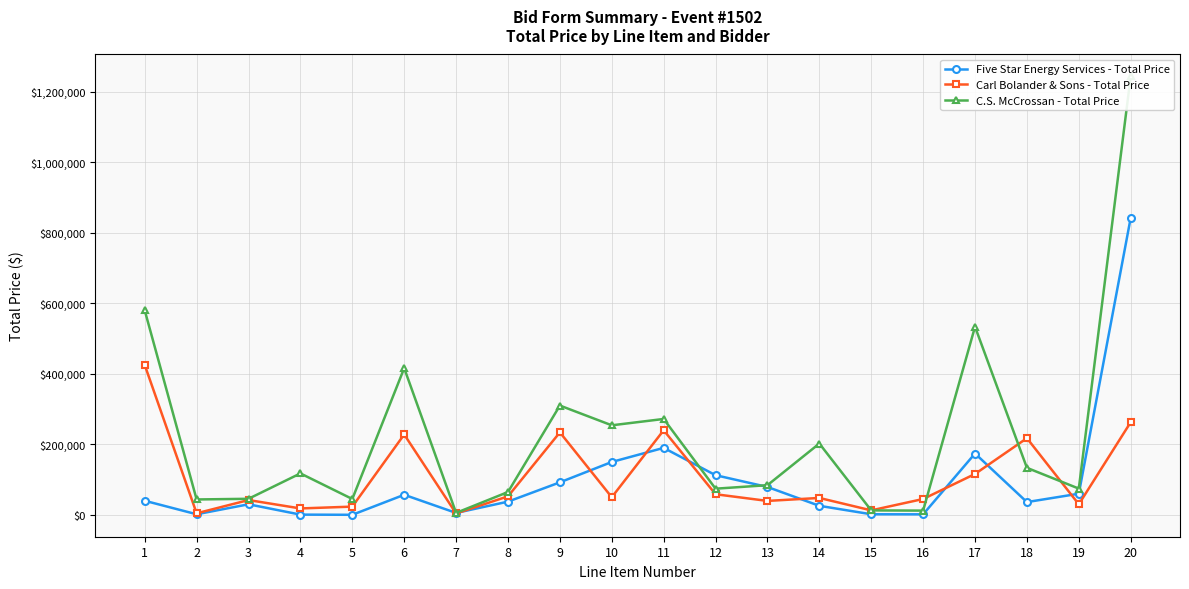

How many distinct data groups are displayed?

3